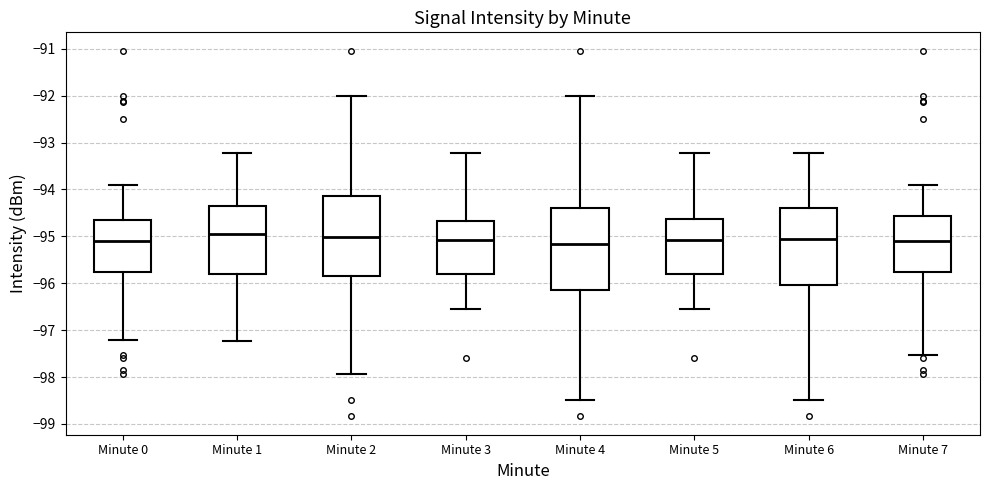

Reading left to right, read every box against the y-axis: the position of its median line, the range the box covers, and the ends of its whiskers. The values are not printed on the chart, so give them approximately, as read against the axis.

Minute 0: median -95.1, box -95.8 to -94.6, whiskers -97.2 to -93.9
Minute 1: median -94.9, box -95.8 to -94.3, whiskers -97.2 to -93.2
Minute 2: median -95.0, box -95.9 to -94.1, whiskers -97.9 to -92.0
Minute 3: median -95.1, box -95.8 to -94.7, whiskers -96.5 to -93.2
Minute 4: median -95.2, box -96.1 to -94.4, whiskers -98.5 to -92.0
Minute 5: median -95.1, box -95.8 to -94.6, whiskers -96.5 to -93.2
Minute 6: median -95.1, box -96.0 to -94.4, whiskers -98.5 to -93.2
Minute 7: median -95.1, box -95.8 to -94.6, whiskers -97.5 to -93.9